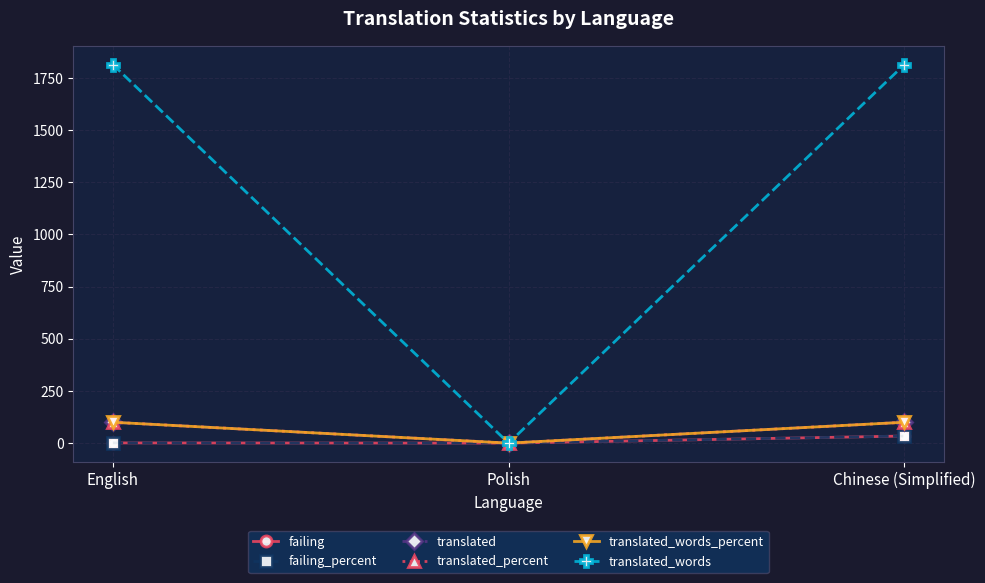

How many values in the failing_percent series are below 1?

1